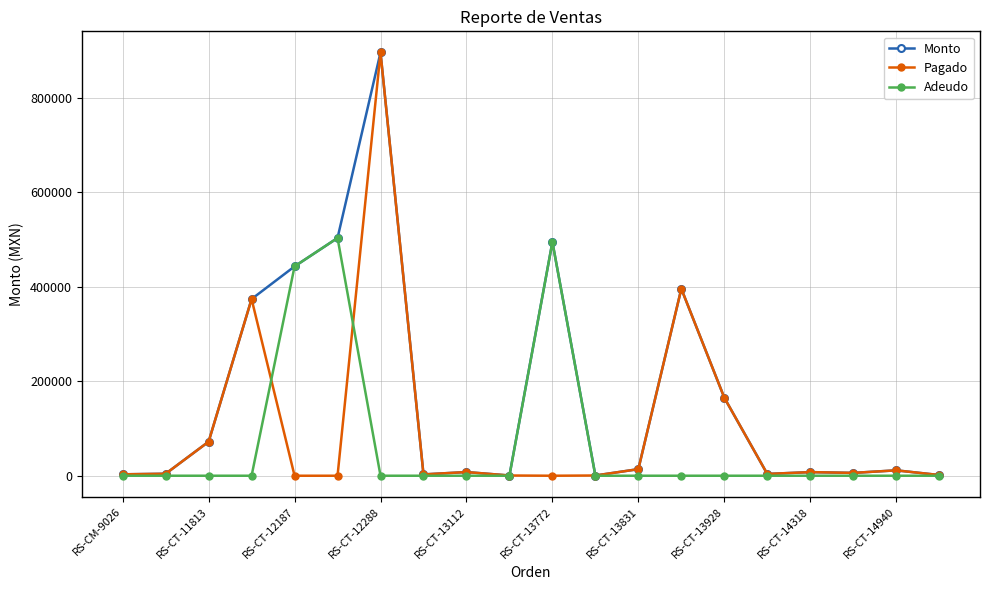

How many distinct data groups are displayed?

3